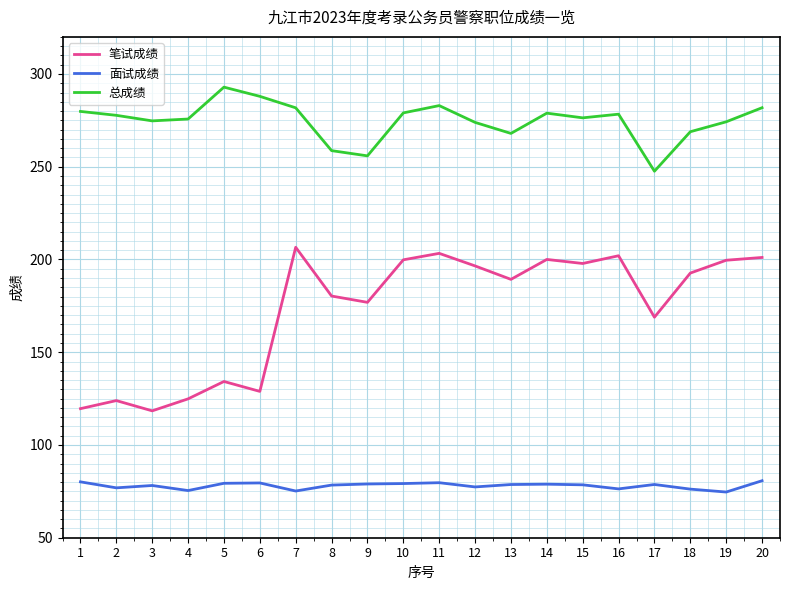

How many lines are shown in the chart?

3